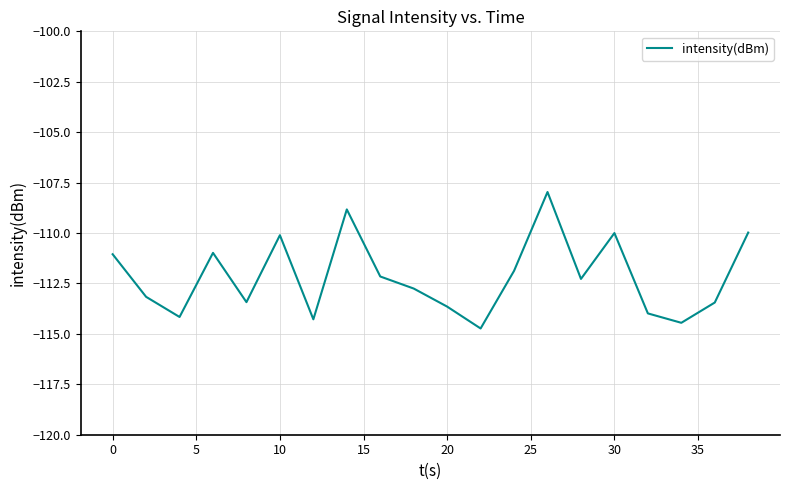

What is the difference between the maximum and minimum values?

6.8